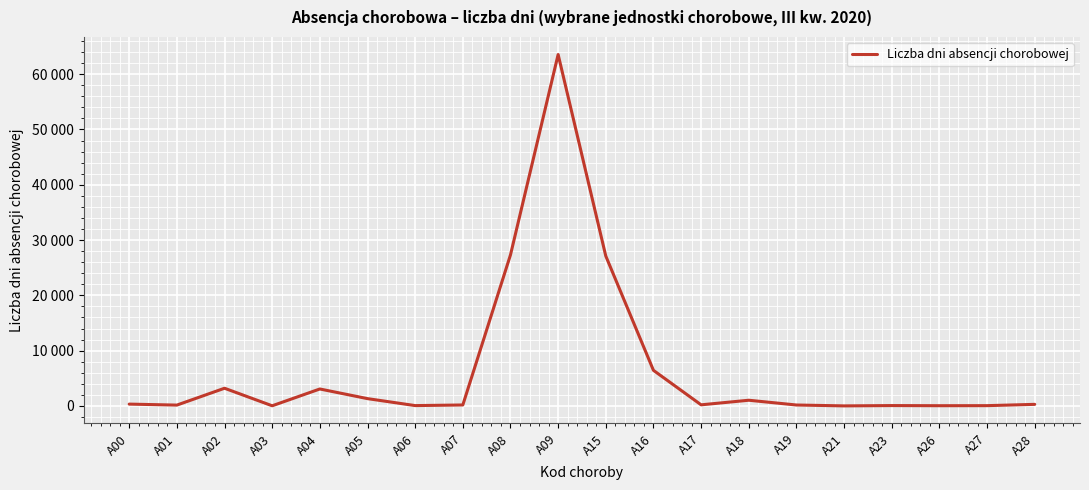

Does the chart display data point markers on the line(s)?

No